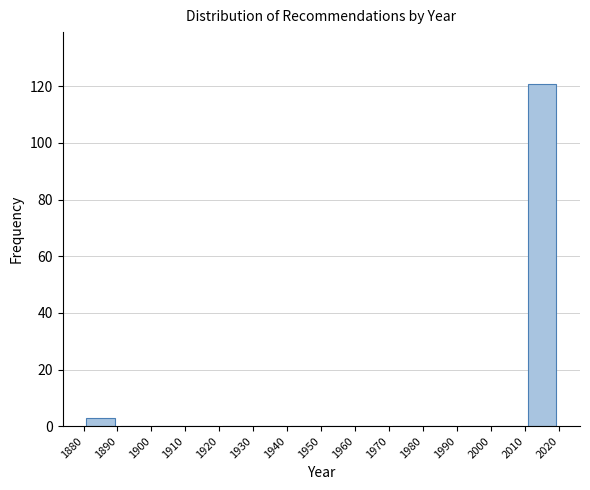

Reading left to right, list every bar in this chart as the range it spans on the x-axis followed by its height. The values are not printed on the chart, so give them approximately, as read against the axis.

1880 to 1890: 4
1890 to 1900: 0
1900 to 1910: 0
1910 to 1920: 0
1920 to 1930: 0
1930 to 1940: 0
1940 to 1950: 0
1950 to 1960: 0
1960 to 1970: 0
1970 to 1980: 0
1980 to 1990: 0
1990 to 2000: 0
2000 to 2010: 0
2010 to 2020: 122